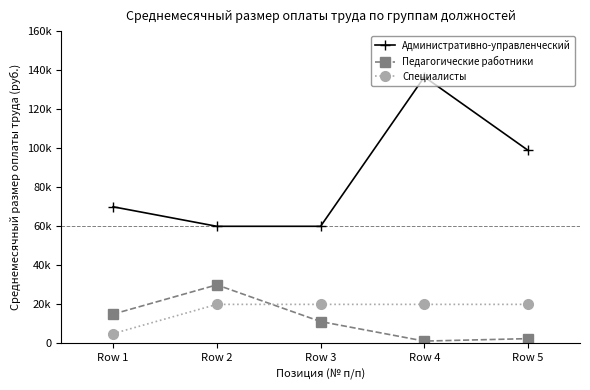

Which category has the lowest value in the Специалисты series?

Row 1